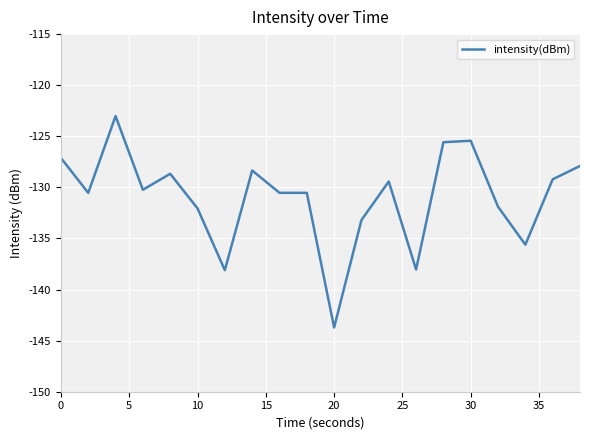

Does the chart display data point markers on the line(s)?

No